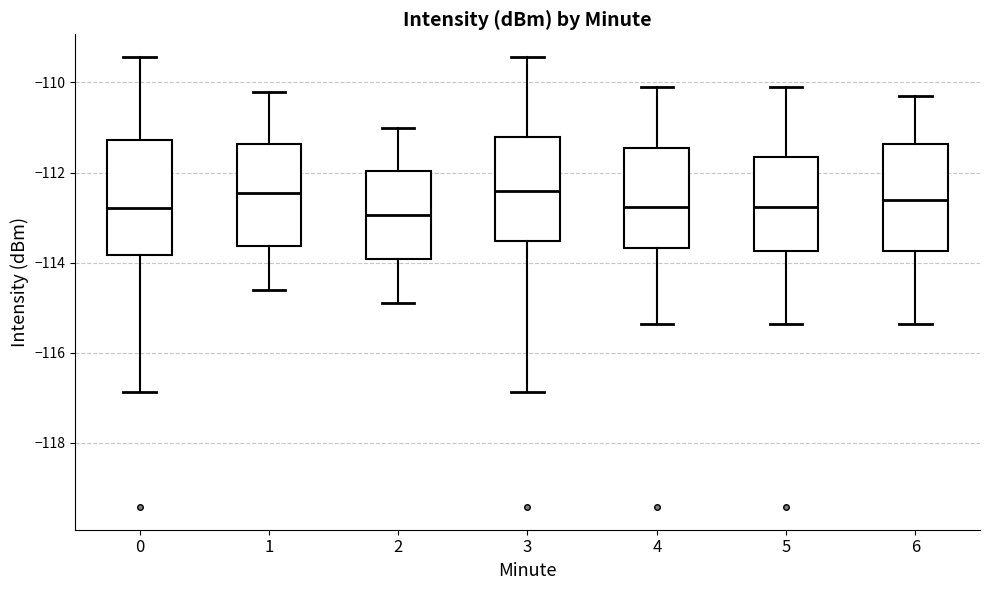

Where does the median line of the box at x = 1 sit on the y-axis? The values are not printed on the chart, so give them approximately, as read against the axis.

-112.4